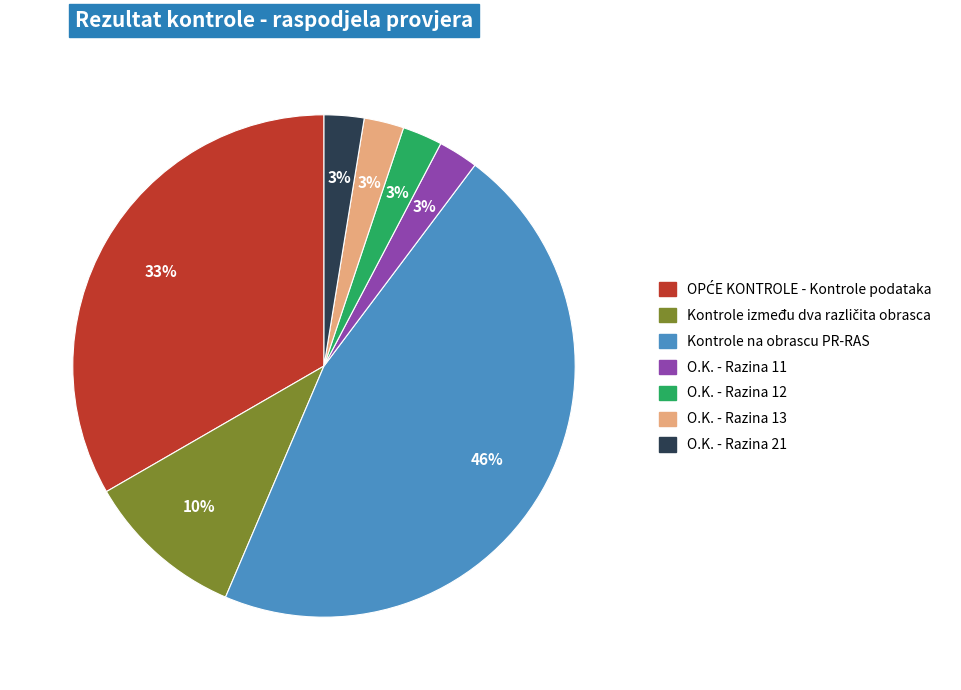

Is there a majority slice in this chart?

No